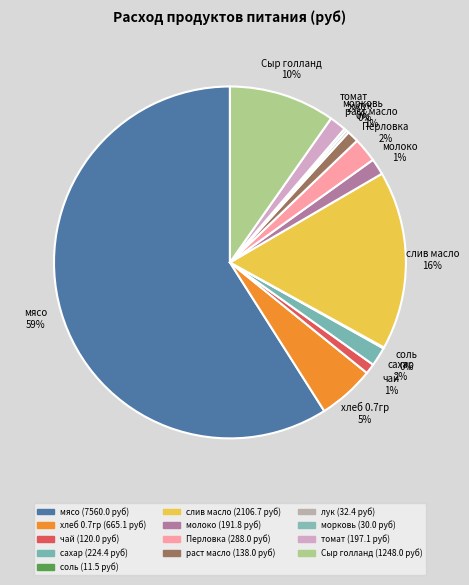

To the nearest percent, what is the average slice percentage?

8%